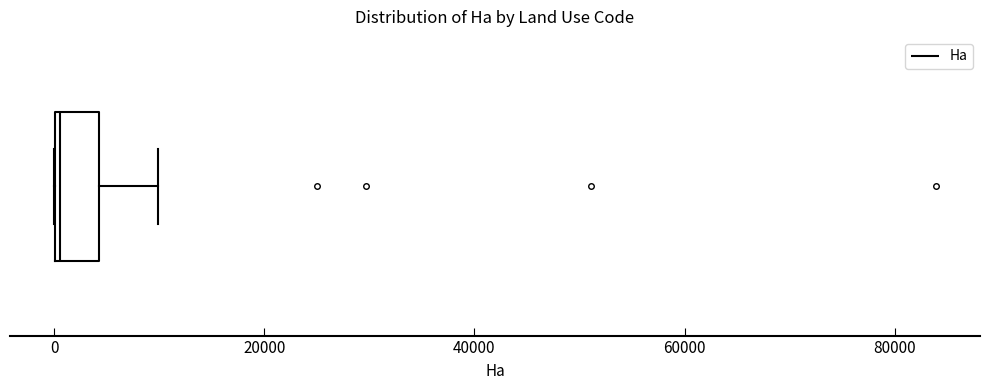

Read this box plot against the x-axis: the position of the median line, the range covered by the box, and the ends of both whiskers. The values are not printed on the chart, so give them approximately, as read against the axis.

median 0, box 0 to 4000, whiskers 0 to 10000